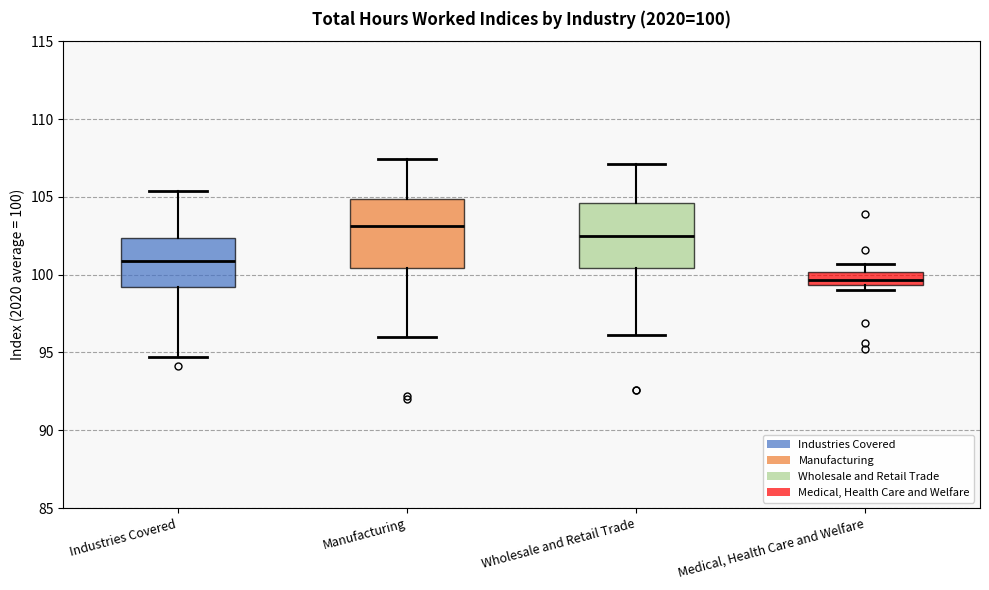

Which box's median line is the highest?

Manufacturing